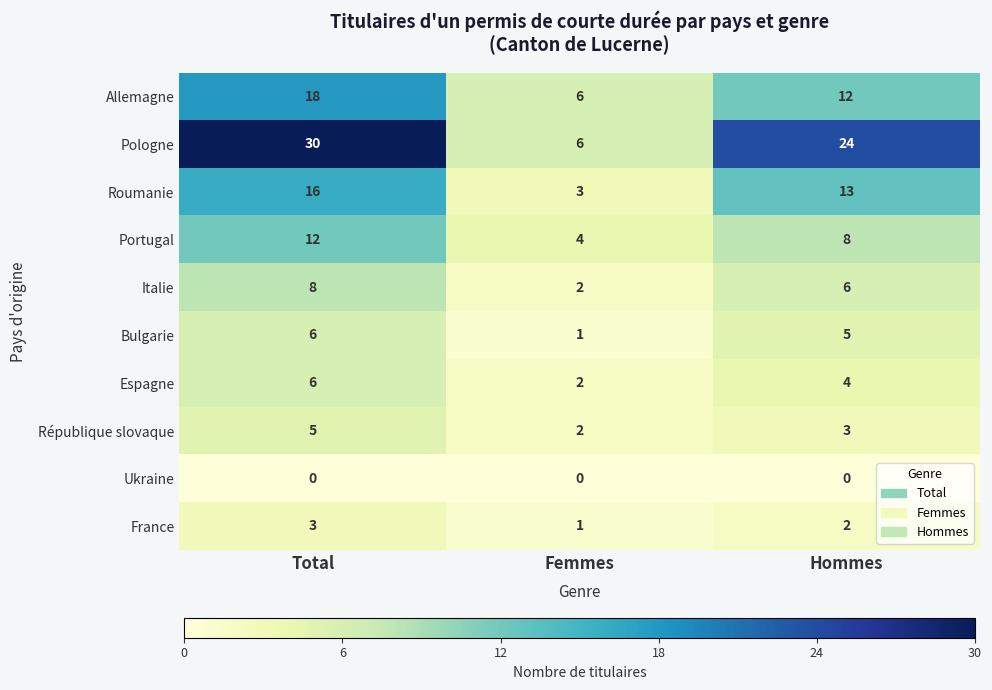

How many series are shown in this chart?

10